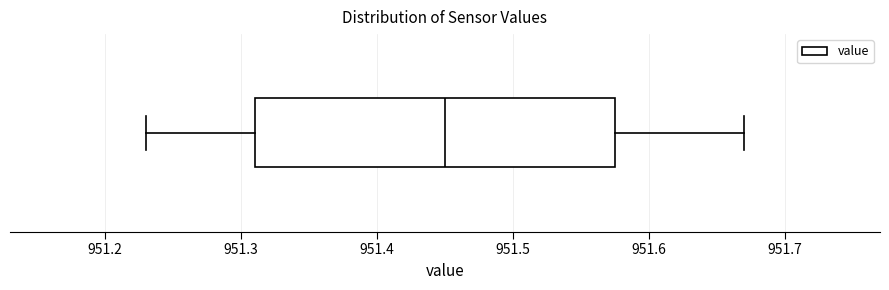

Transcribe this box plot: give where the median line is, the range the box spans, and where the two whiskers end, as read against the x-axis. The values are not printed on the chart, so give them approximately, as read against the axis.

median 951.45, box 951.31 to 951.58, whiskers 951.23 to 951.67